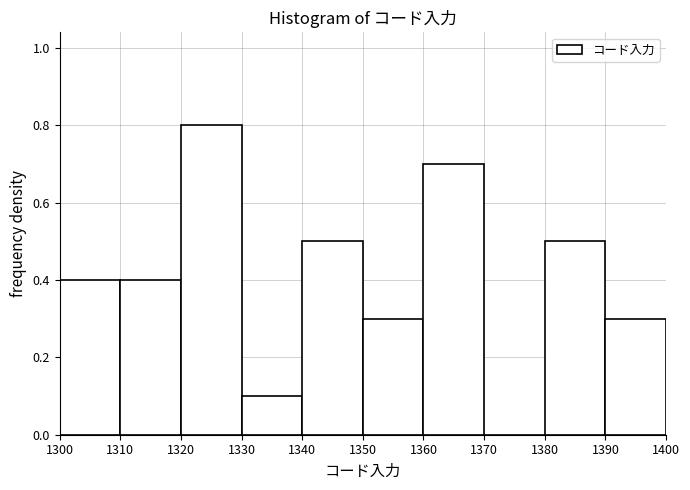

Reading left to right, list every bar in this chart as the range it spans on the x-axis followed by its height. The values are not printed on the chart, so give them approximately, as read against the axis.

1300 to 1310: 0.4
1310 to 1320: 0.4
1320 to 1330: 0.8
1330 to 1340: 0.1
1340 to 1350: 0.5
1350 to 1360: 0.3
1360 to 1370: 0.7
1370 to 1380: 0
1380 to 1390: 0.5
1390 to 1400: 0.3